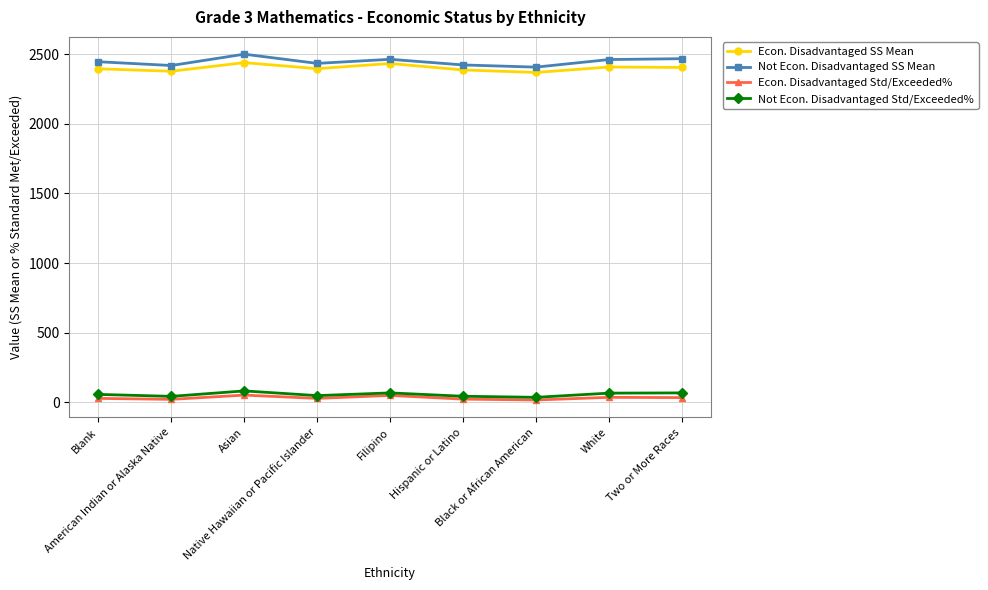

True or false: Econ. Disadvantaged SS Mean and Econ. Disadvantaged Std/Exceeded% intersect in this chart.

False